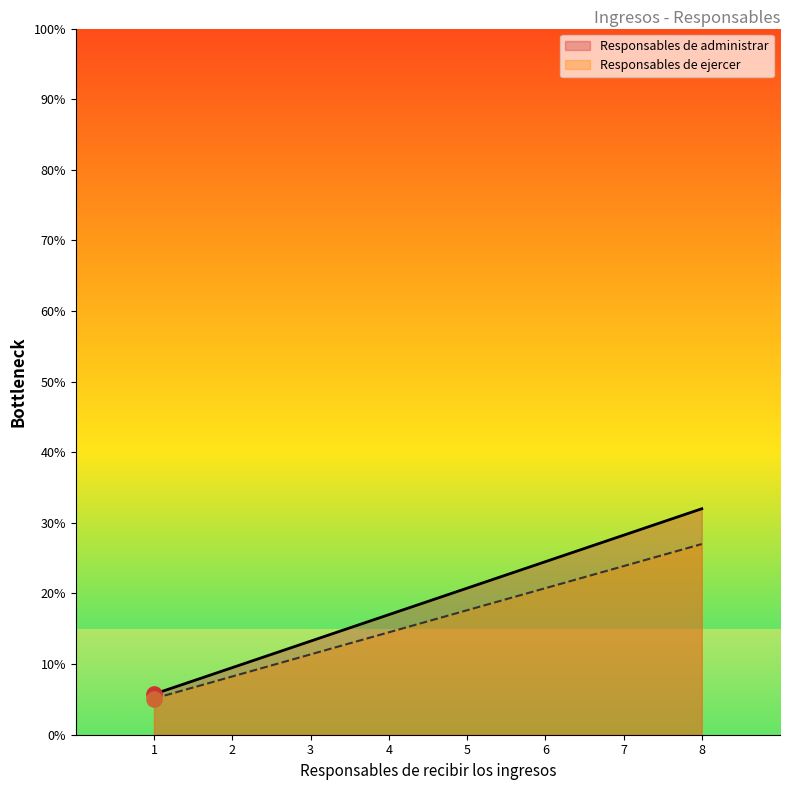

What is the total value across all series at 6?

45.2